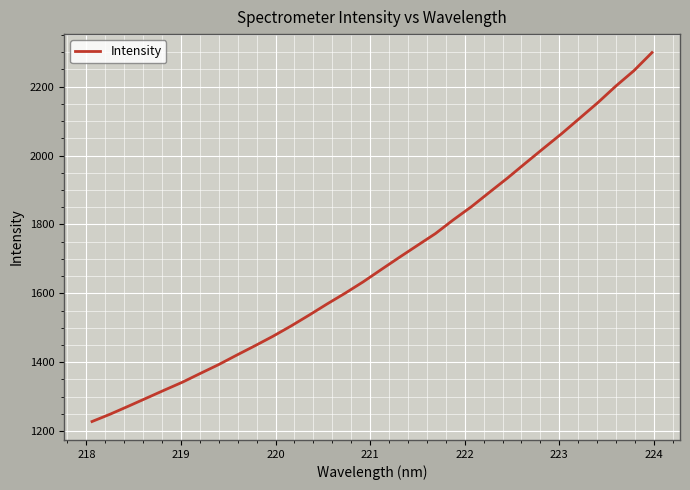

What is the minimum value shown in the chart?

1227.8